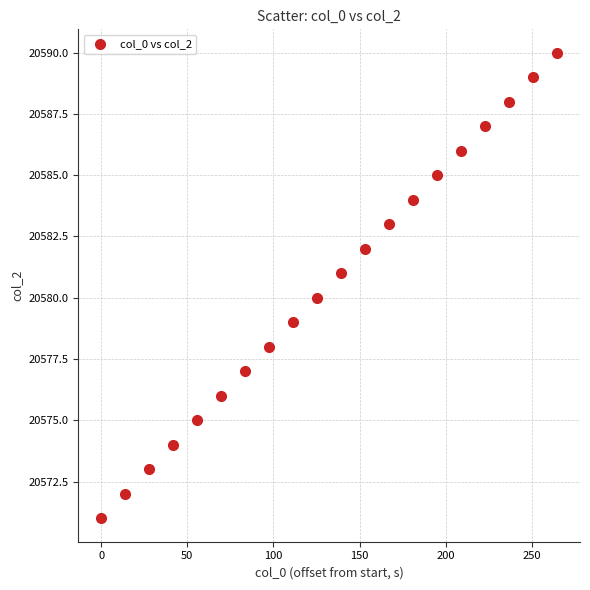

What is the range of Y values (max minus min)?

19